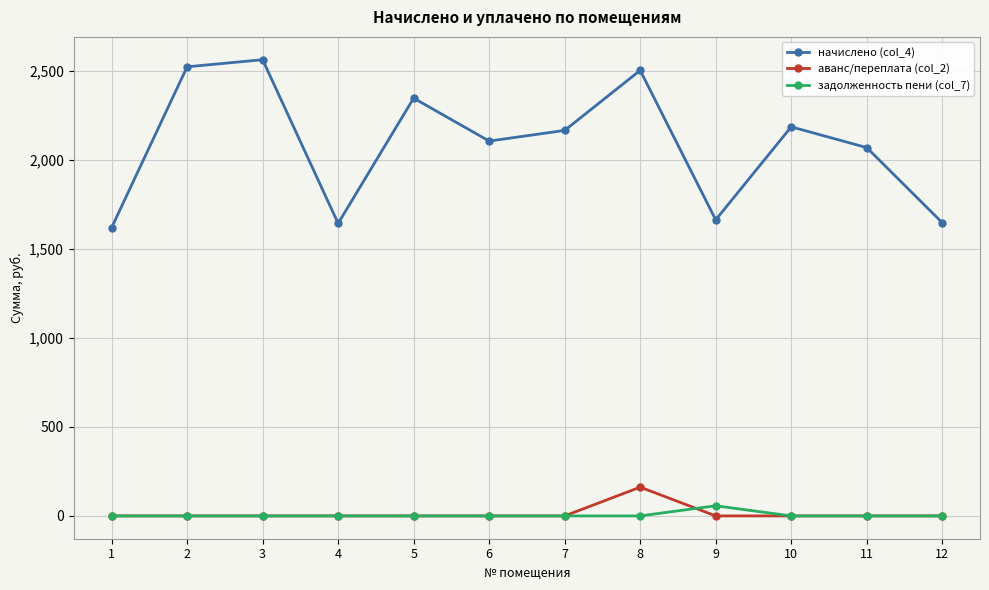

True or false: задолженность пени (col_7) has more than 0 points higher than both neighbors.

True